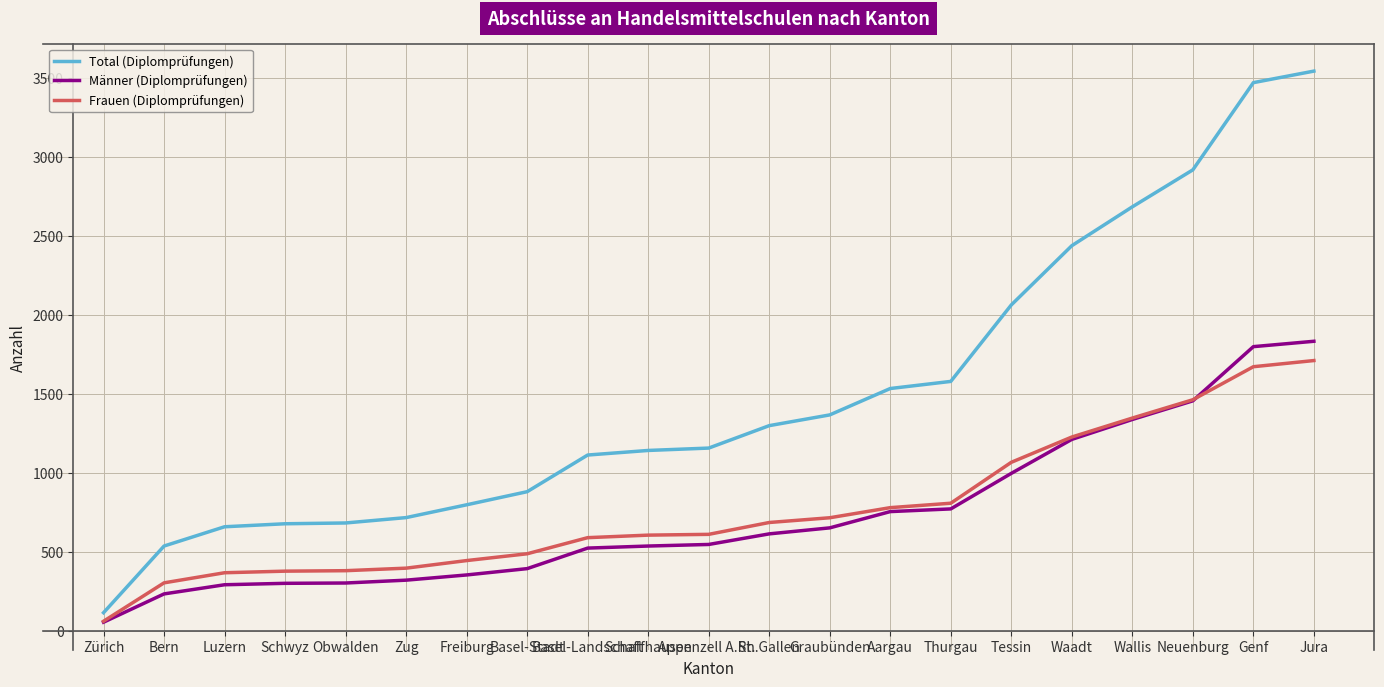

Which series has the largest total across all categories?

Total (Diplomprüfungen)